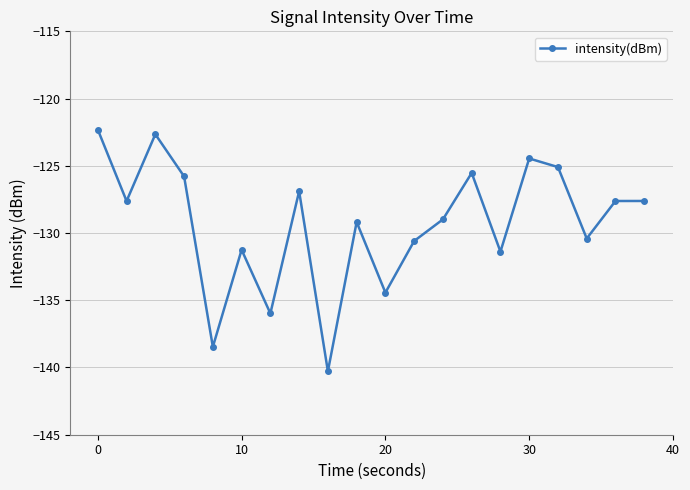

How many lines are shown in the chart?

1